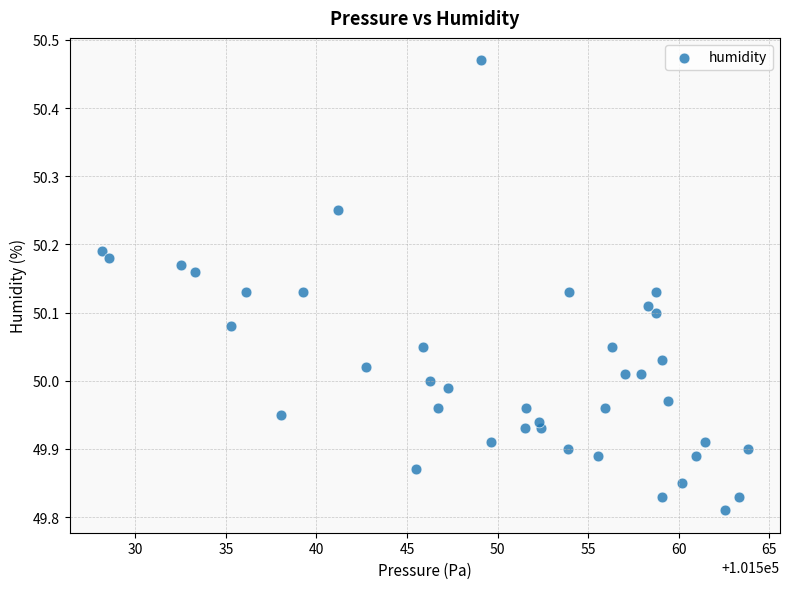

What is the range of Y values (max minus min)?

0.7